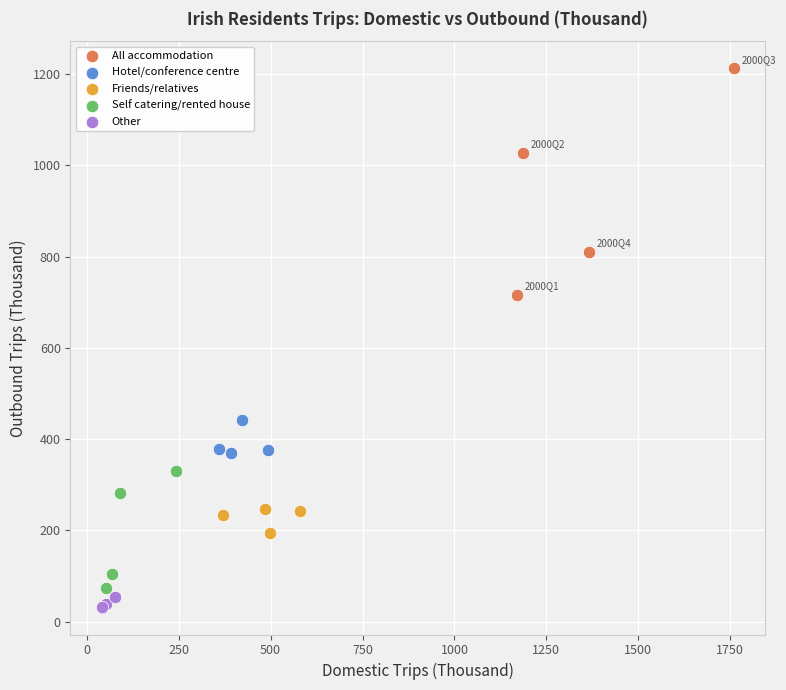

Which series reaches the minimum Y coordinate?

Other